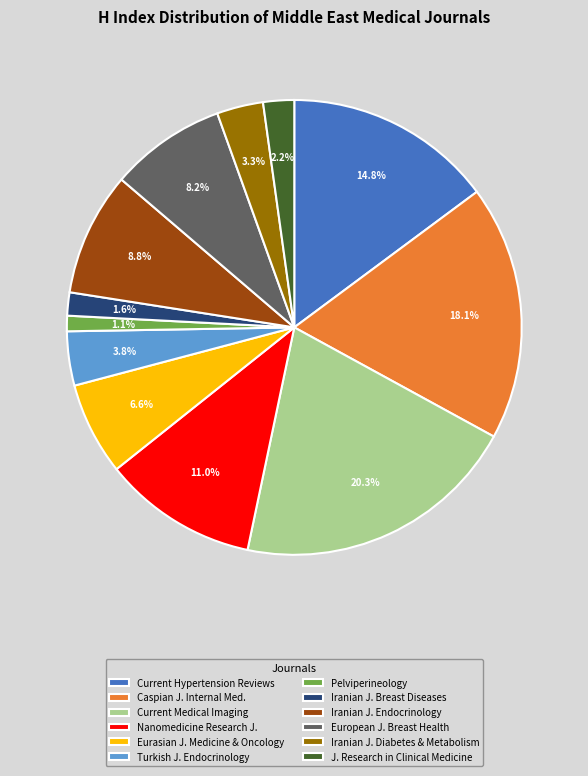

Count the number of slices in the pie.

12